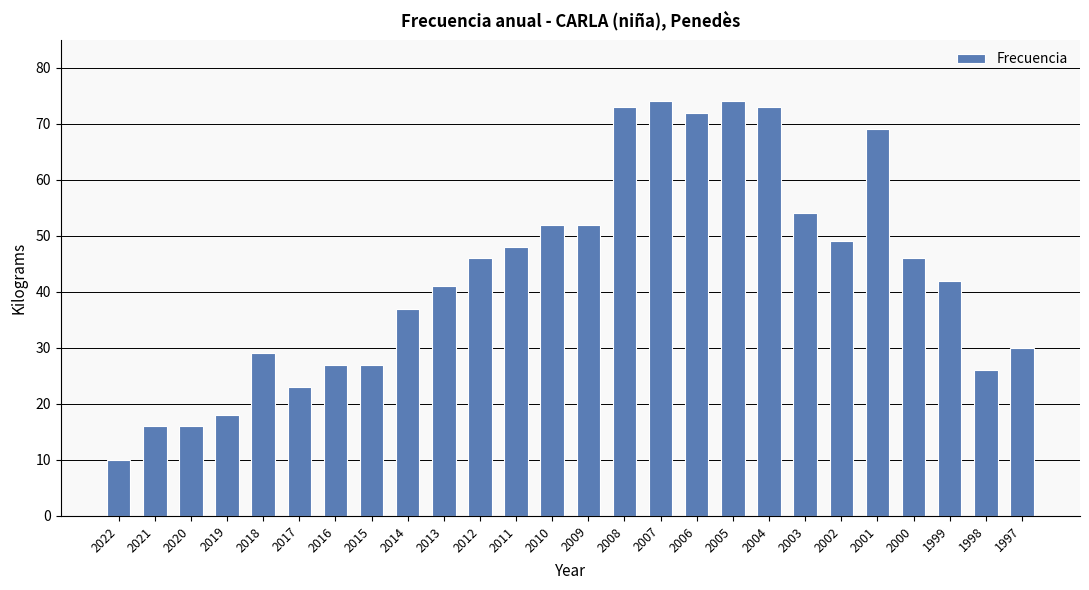

How many values are below 46?

13